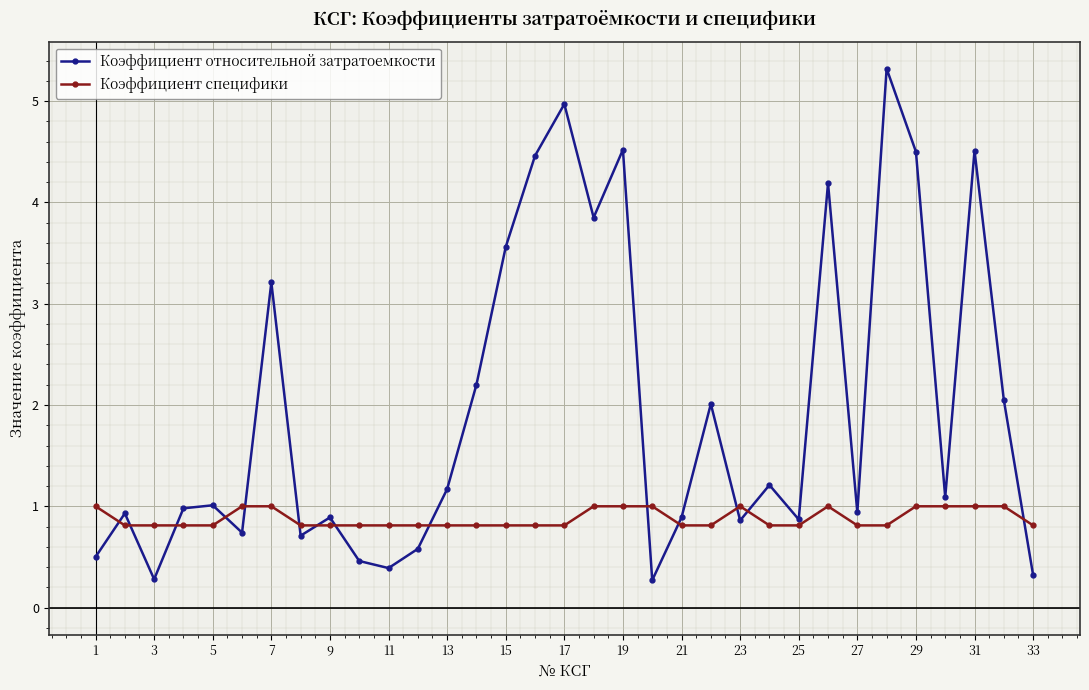

What is the sum of all Коэффициент специфики values?

29.0